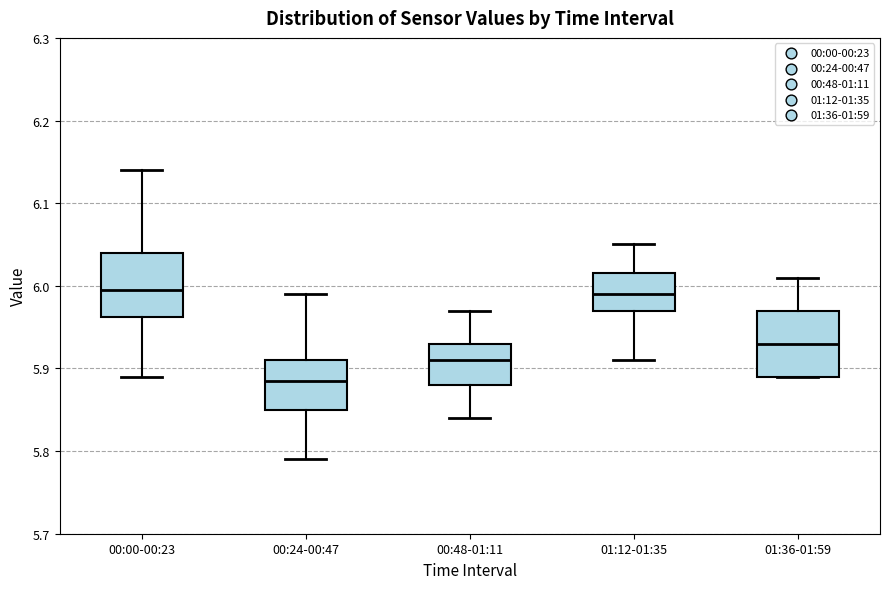

Which box has the lowest median line?

00:24-00:47